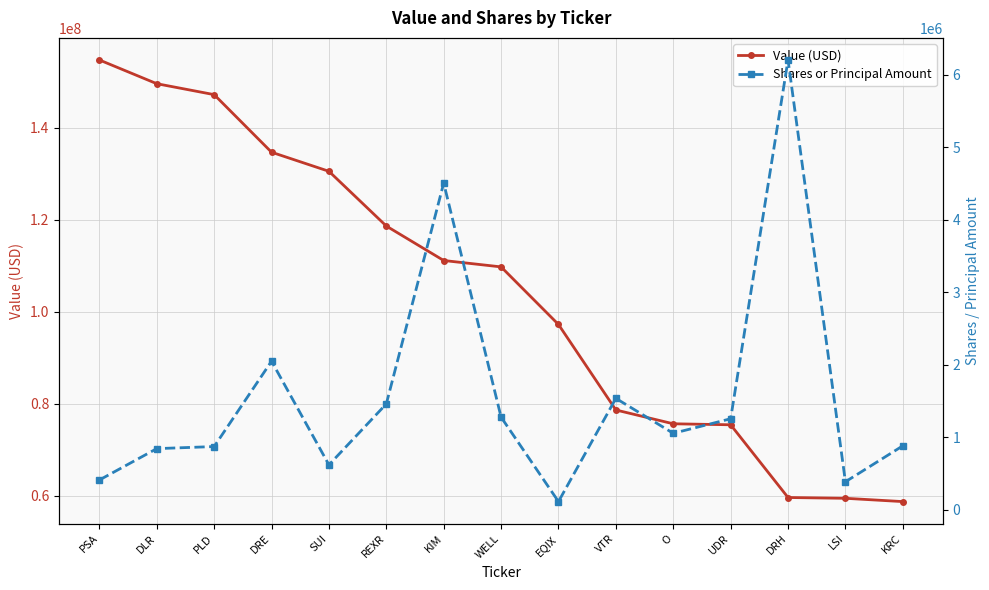

True or false: Value (USD) has a value of 149546000 at DLR.

True